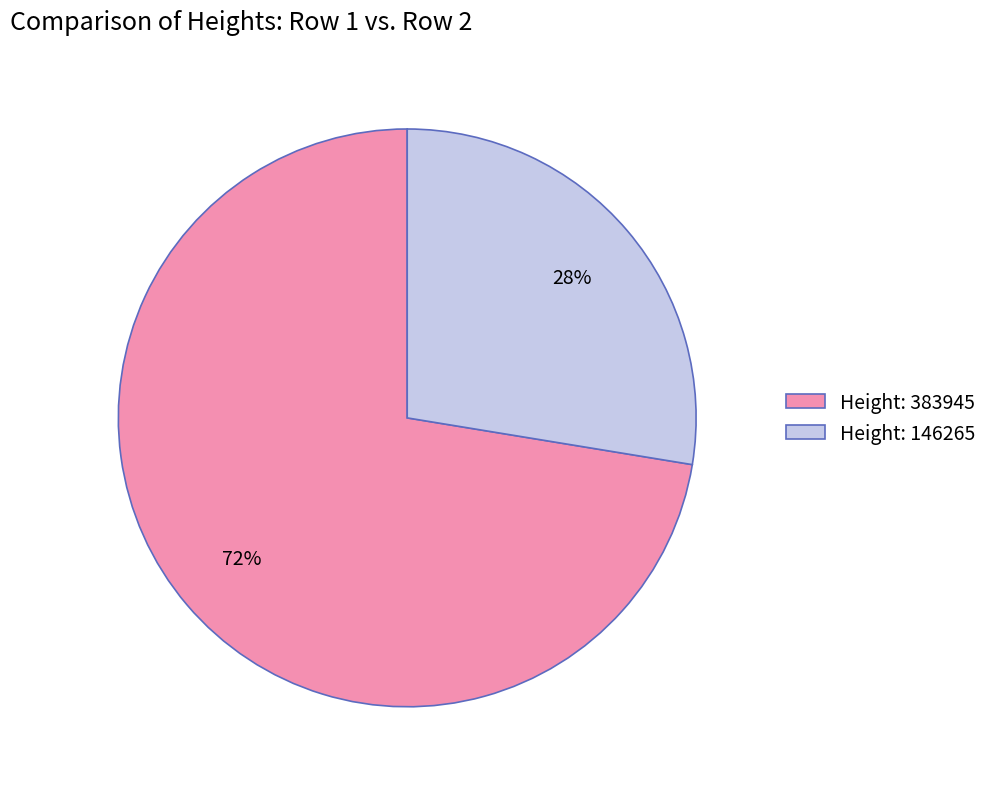

Is it true that Height: 146265 is 37% of the pie?

False